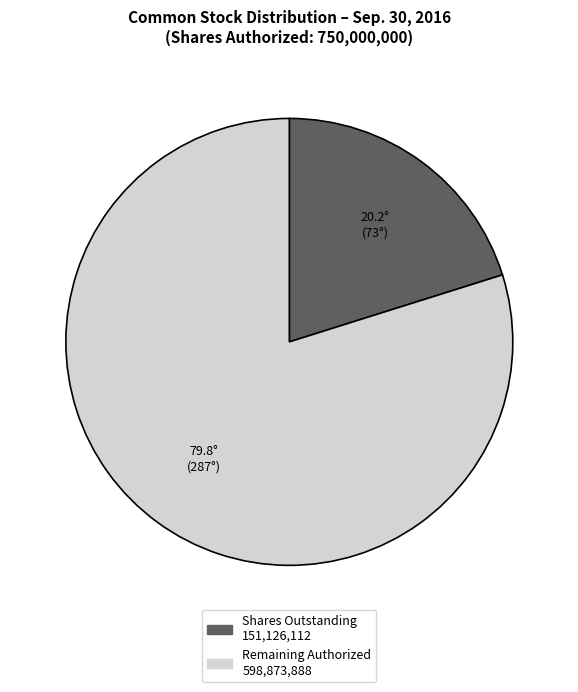

Count the number of slices in the pie.

2